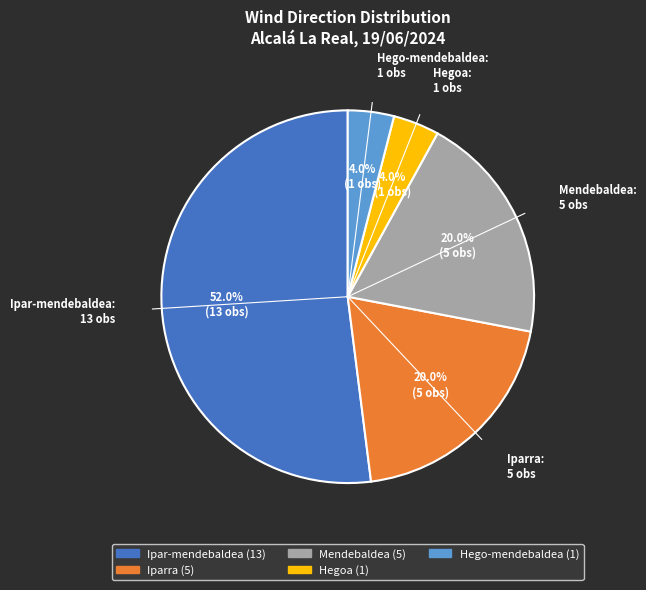

Does Hegoa account for over 50% of the chart?

No